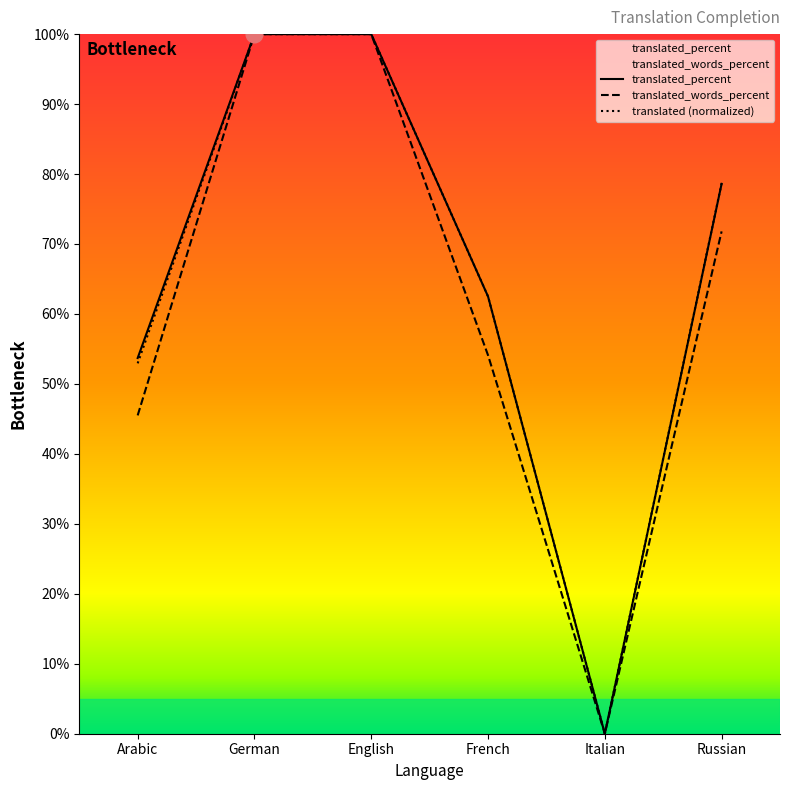

Which category has the lowest value across all series?

Italian